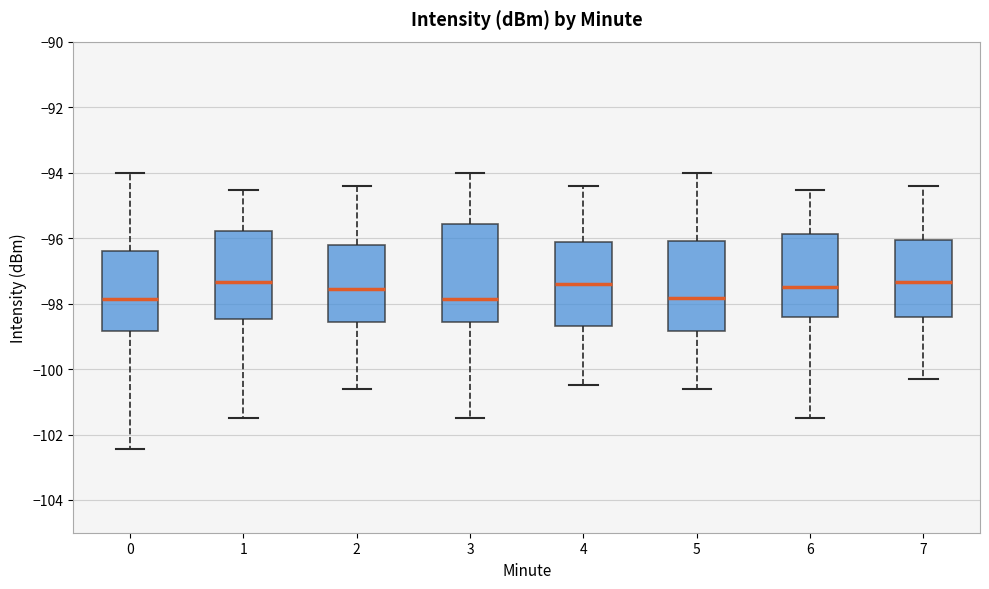

Reading left to right, read every box against the y-axis: the position of its median line, the range the box covers, and the ends of its whiskers. The values are not printed on the chart, so give them approximately, as read against the axis.

0: median -97.8, box -98.8 to -96.4, whiskers -102.4 to -94.0
1: median -97.4, box -98.4 to -95.8, whiskers -101.4 to -94.6
2: median -97.6, box -98.6 to -96.2, whiskers -100.6 to -94.4
3: median -97.8, box -98.6 to -95.6, whiskers -101.4 to -94.0
4: median -97.4, box -98.6 to -96.2, whiskers -100.4 to -94.4
5: median -97.8, box -98.8 to -96.0, whiskers -100.6 to -94.0
6: median -97.4, box -98.4 to -95.8, whiskers -101.4 to -94.6
7: median -97.4, box -98.4 to -96.0, whiskers -100.2 to -94.4